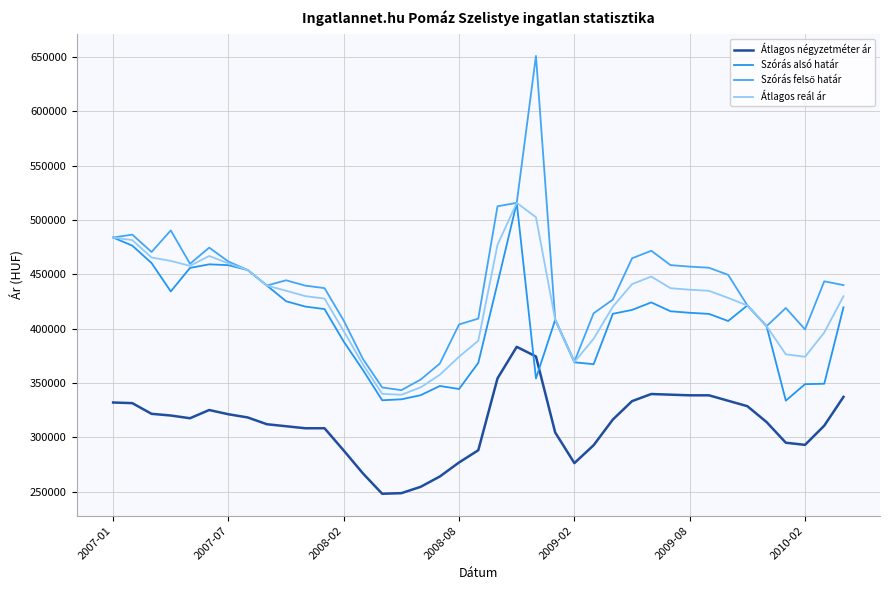

Reading left to right, list all the values displayed in this chart.

Átlagos négyzetméter ár: 331941	331343	321510	319969	317442	325014	321104	318180	311938	310084	308229	308229	287708	266631	247937	248507	254318	263844	276763	288007	354154	383175	374282	304388	276150	292625	316242	333192	339740	339145	338550	338550	333543	328536	313918	294908	292947	310624	337098
Szórás alsó határ: 483807	476279	460314	434161	455794	459105	458325	453883	439594	425129	420213	417922	387961	361798	333984	334867	338658	347145	344363	368426	441579	515678	354040	407923	368928	367182	413569	417134	424058	415902	414501	413489	406935	421261	402168	333639	348809	349201	419546
Szórás felső határ: 483807	486421	470456	490333	459606	474479	461639	453883	439594	444403	439487	437196	407235	371934	345768	343297	353018	367803	403759	409140	512535	515678	650934	408637	369642	414034	426641	464668	471592	458386	456985	455973	449419	421261	402168	418937	399195	443481	439952
Átlagos reál ár: 483807	481350	465385	462247	457700	466792	459982	453883	439594	434766	429850	427559	397598	366866	339876	339082	345838	357474	374061	388783	477057	515678	502487	408280	369285	390608	420105	440901	447825	437144	435743	434731	428177	421261	402168	376288	374002	396341	429749